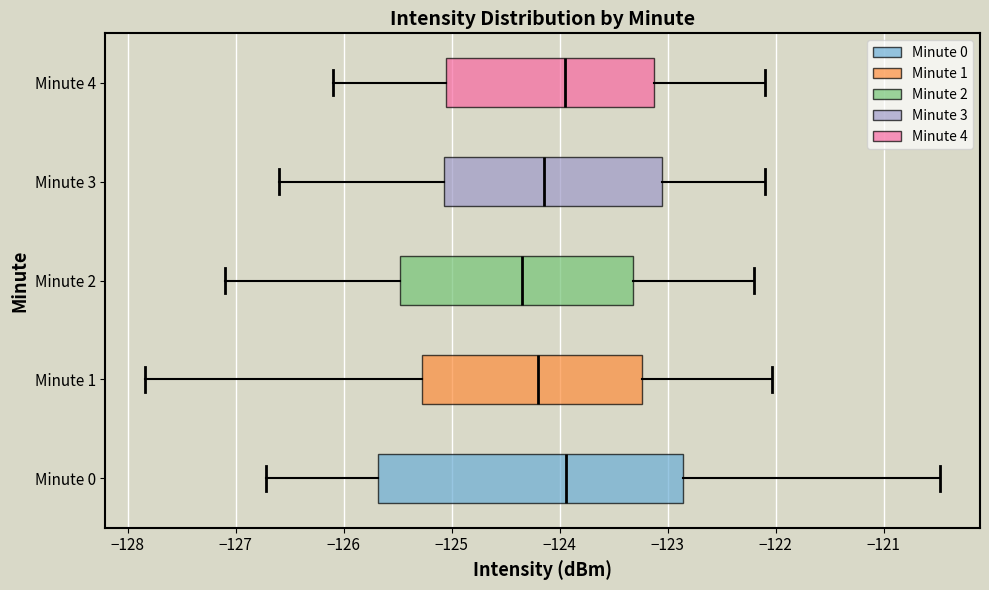

Reading bottom to top, transcribe this box plot: for each box, give where its median line is, the range the box spans, and where its two whiskers end, as read against the x-axis. The values are not printed on the chart, so give them approximately, as read against the axis.

Minute 0: median -123.9, box -125.7 to -122.9, whiskers -126.7 to -120.5
Minute 1: median -124.2, box -125.3 to -123.2, whiskers -127.8 to -122.0
Minute 2: median -124.3, box -125.5 to -123.3, whiskers -127.1 to -122.2
Minute 3: median -124.1, box -125.1 to -123.0, whiskers -126.6 to -122.1
Minute 4: median -123.9, box -125.0 to -123.1, whiskers -126.1 to -122.1